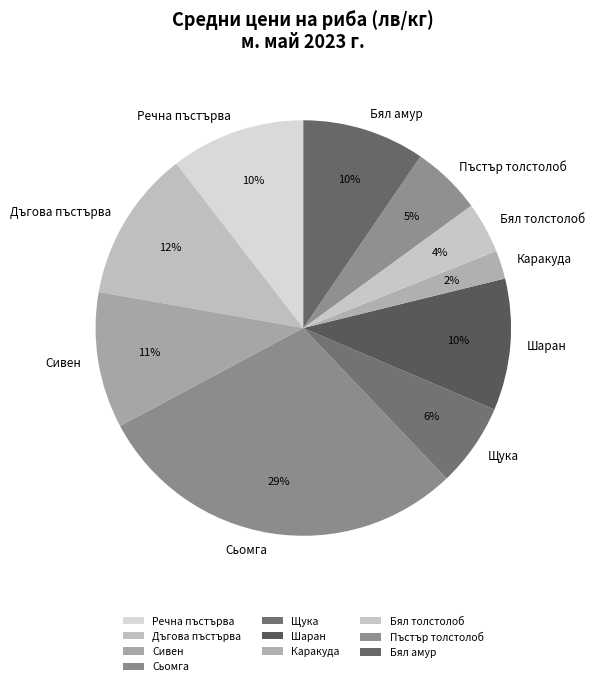

Is the sum of Шаран and Щука greater than half?

No